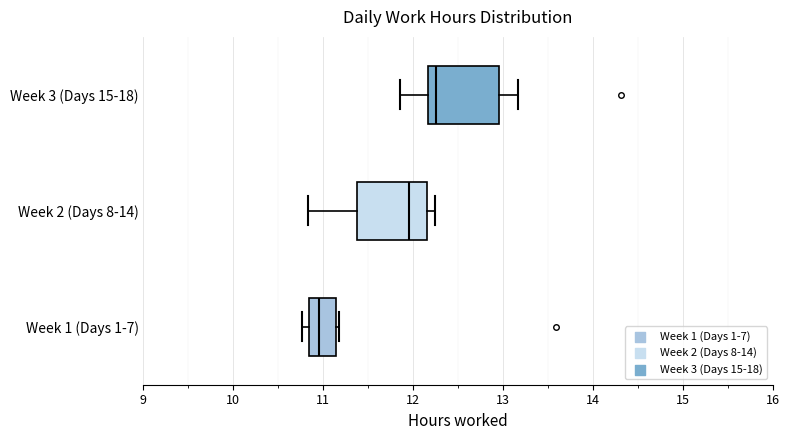

Which box has the furthest to the left median line?

Week 1 (Days 1-7)